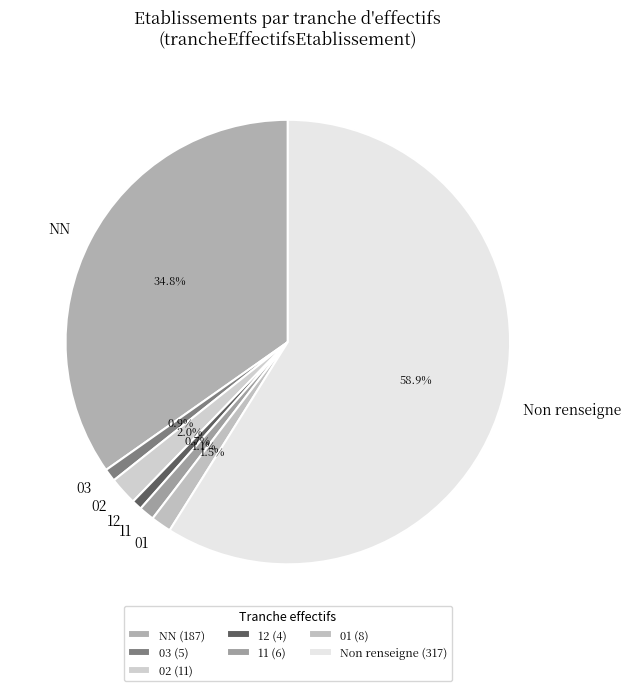

How many slices are in this pie chart?

7